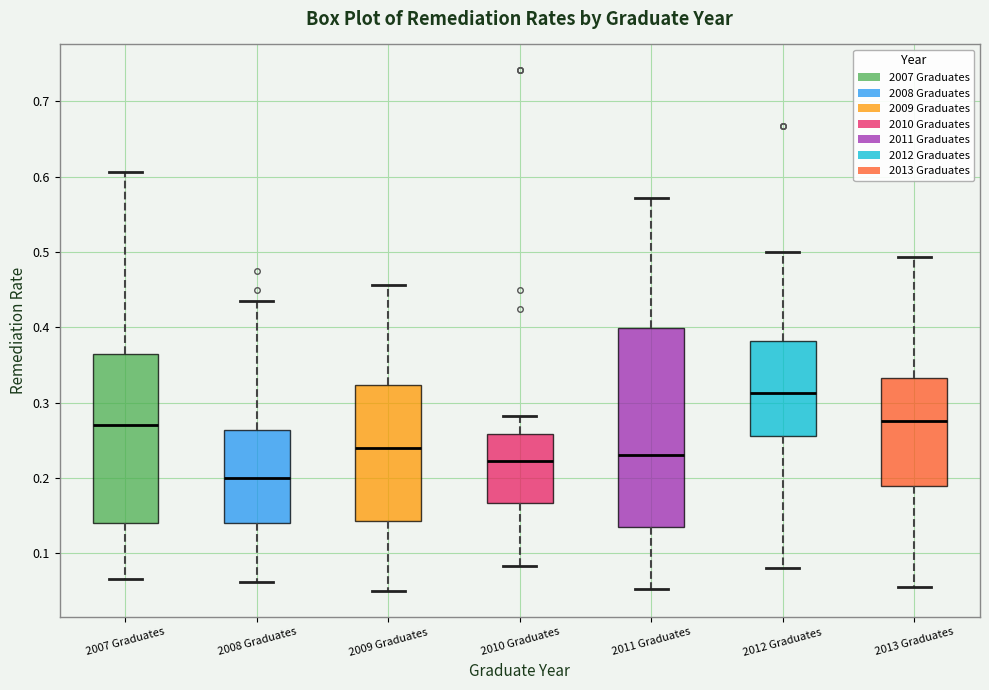

Comparing the boxes themselves (not the whiskers), which one is the tallest?

2011 Graduates